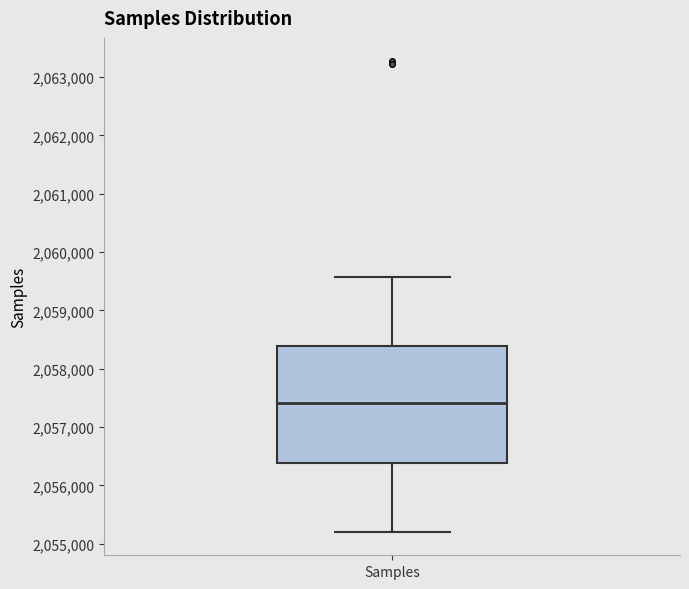

Transcribe this box plot: give where the median line is, the range the box spans, and where the two whiskers end, as read against the y-axis. The values are not printed on the chart, so give them approximately, as read against the axis.

median 2057400, box 2056400 to 2058400, whiskers 2055200 to 2059600